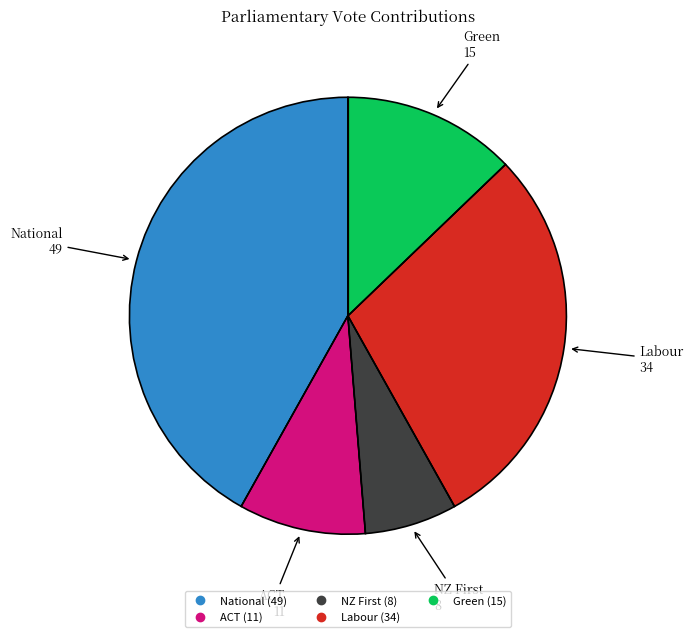

Approximately how many times larger is the value at Labour compared to Green?

2.3